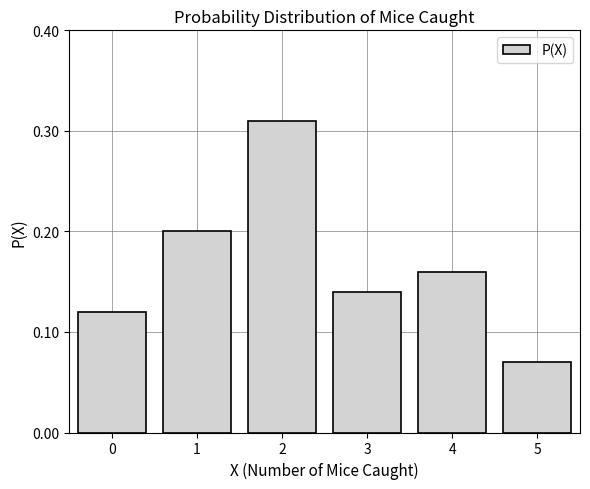

How many values are between 0 and 1?

6